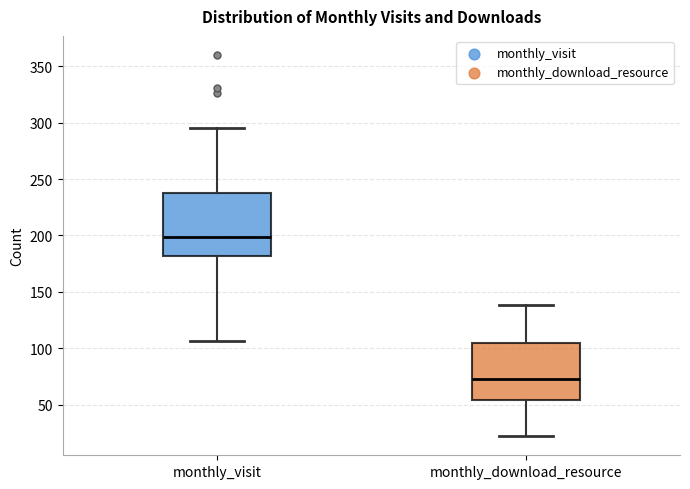

Which box has the lowest median line?

monthly_download_resource